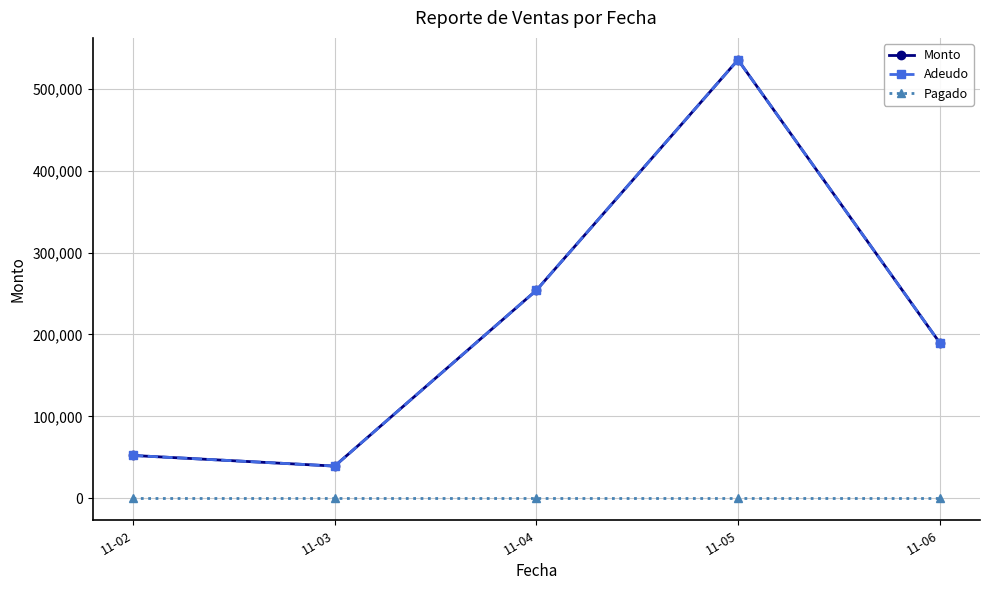

How many interior local peaks does the Adeudo series have?

1